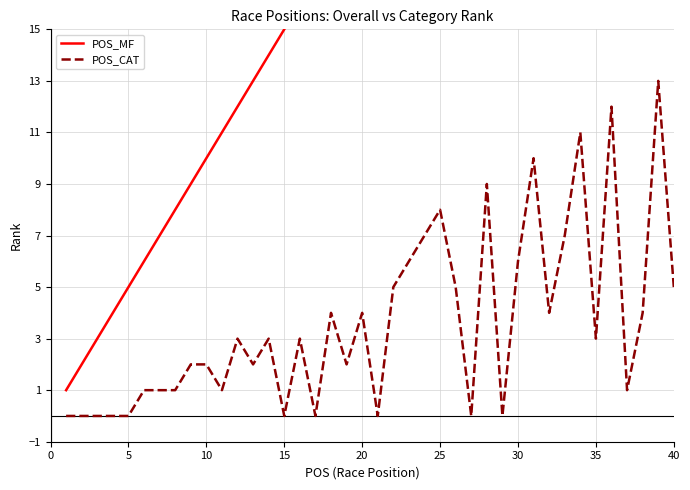

True or false: POS_CAT has a value of -9 at 5.

False